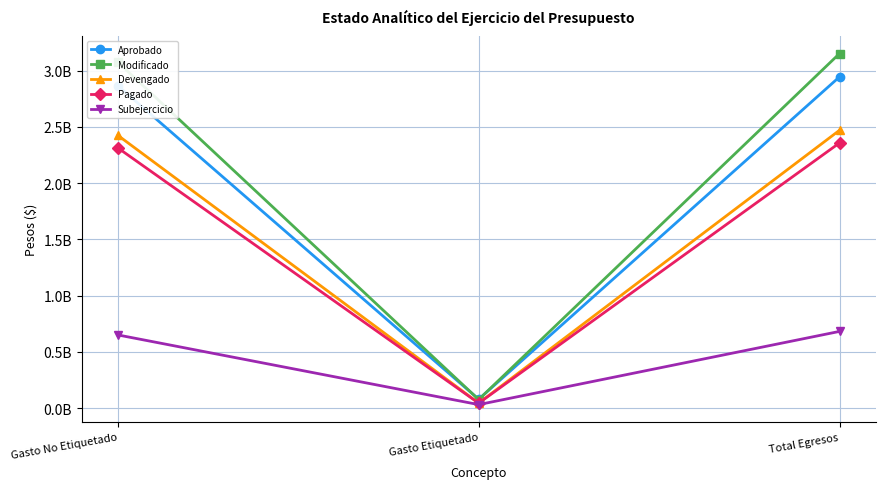

Reading left to right, extract all data points from this chart.

Aprobado: 2865828515	79141536	2944970051
Modificado: 3075586854	76491317	3152078171
Devengado: 2424906012	45098544	2470004556
Pagado: 2313335336	44305224	2357640560
Subejercicio: 650680842	31392773	682073615